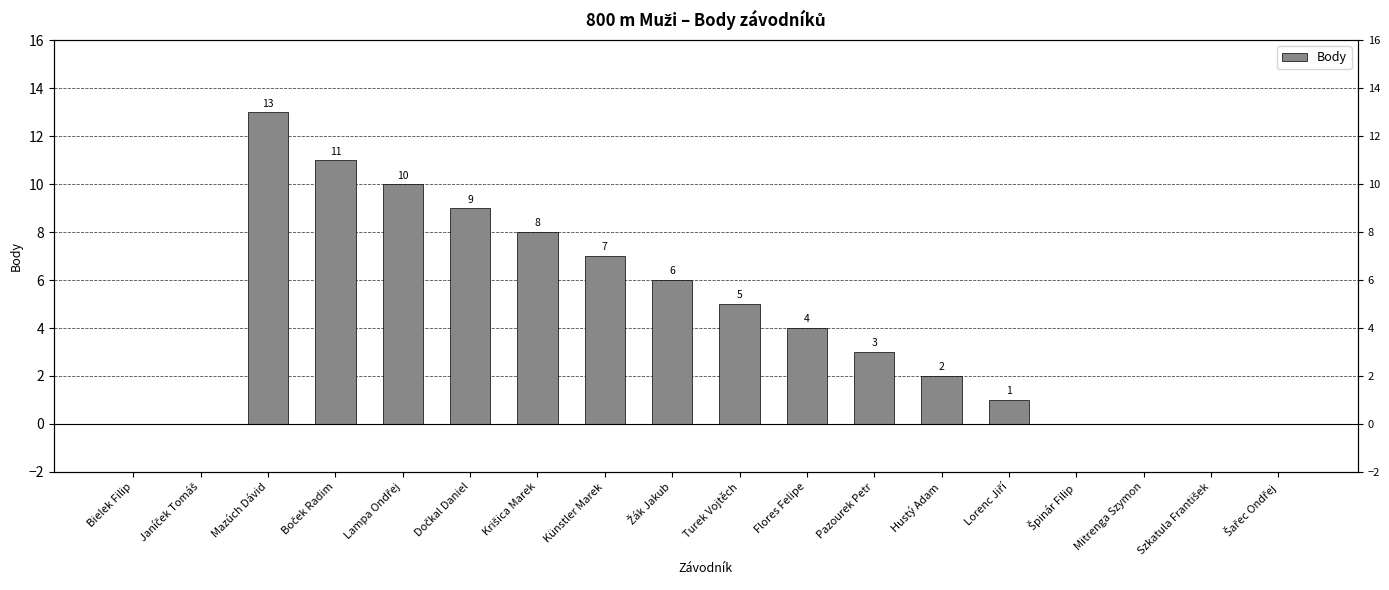

How many values exceed 4?

8